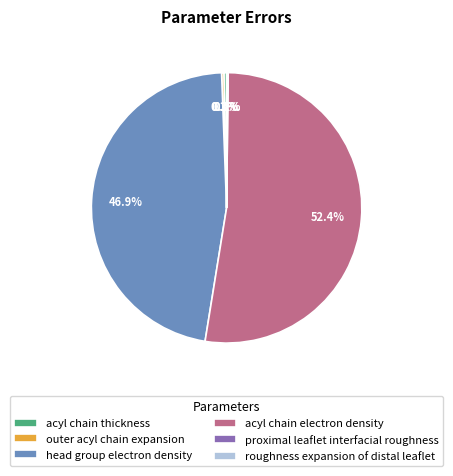

Does acyl chain electron density represent more than half of the total?

Yes